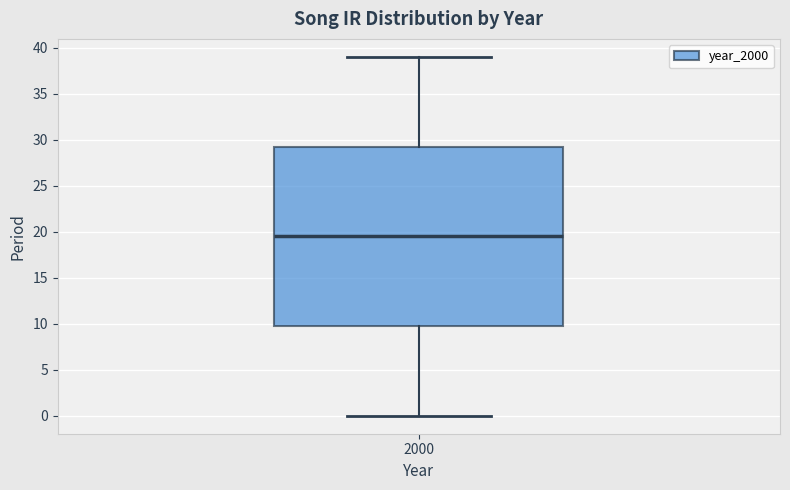

Read this box plot against the y-axis: the position of the median line, the range covered by the box, and the ends of both whiskers. The values are not printed on the chart, so give them approximately, as read against the axis.

median 19.5, box 10.0 to 29.5, whiskers 0.0 to 39.0